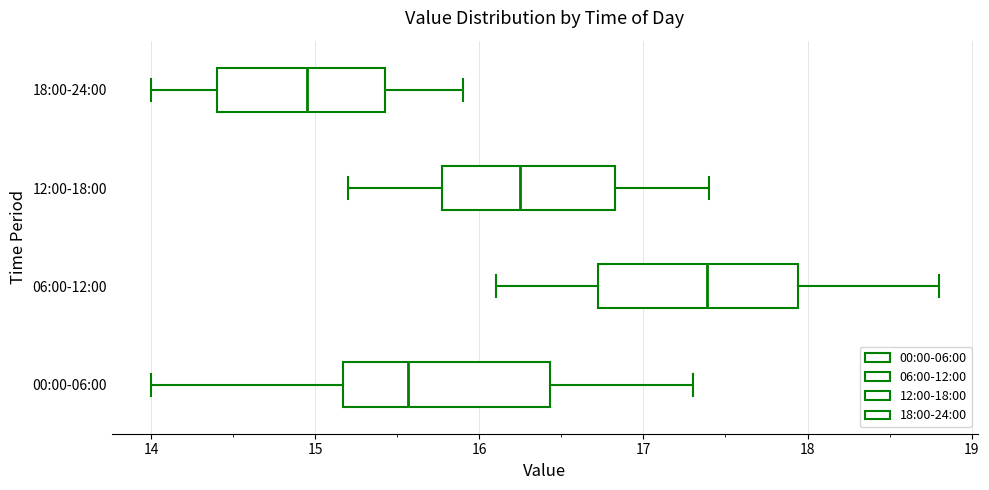

Reading bottom to top, read every box against the x-axis: the position of its median line, the range the box covers, and the ends of its whiskers. The values are not printed on the chart, so give them approximately, as read against the axis.

00:00-06:00: median 15.6, box 15.2 to 16.4, whiskers 14.0 to 17.3
06:00-12:00: median 17.4, box 16.7 to 17.9, whiskers 16.1 to 18.8
12:00-18:00: median 16.3, box 15.8 to 16.8, whiskers 15.2 to 17.4
18:00-24:00: median 15.0, box 14.4 to 15.4, whiskers 14.0 to 15.9